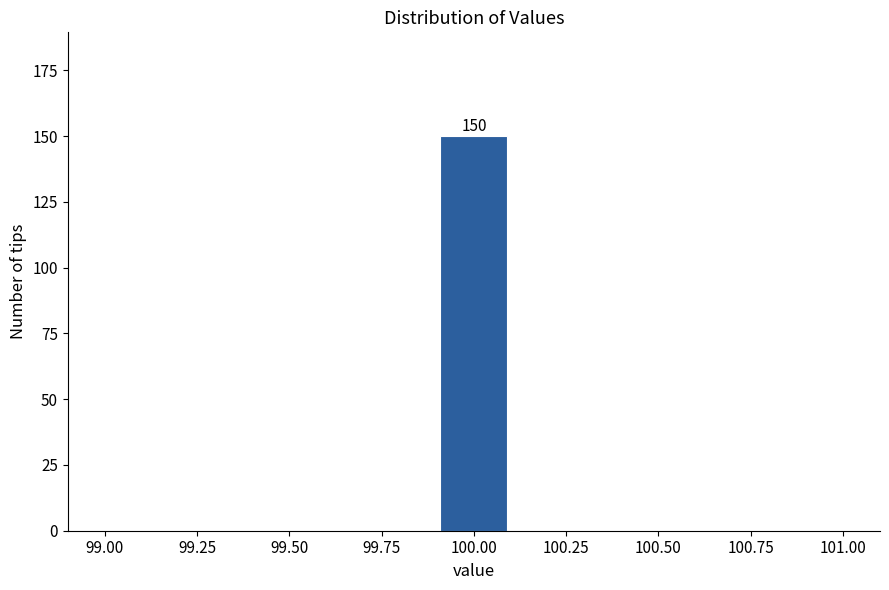

Read against the x-axis, roughly where is the centre of the tallest bar?

100.00